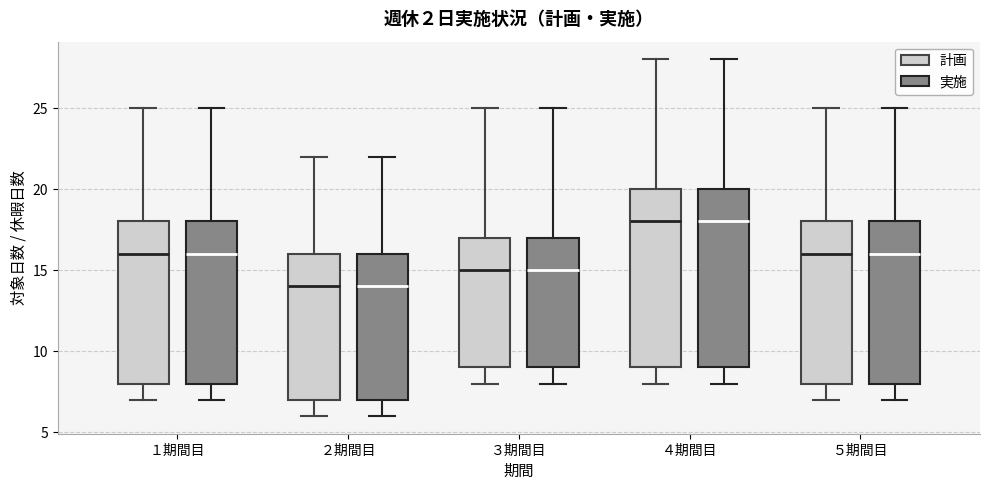

Where is the upper edge of the box for ４期間目 (計画) on the y-axis? The values are not printed on the chart, so give them approximately, as read against the axis.

20